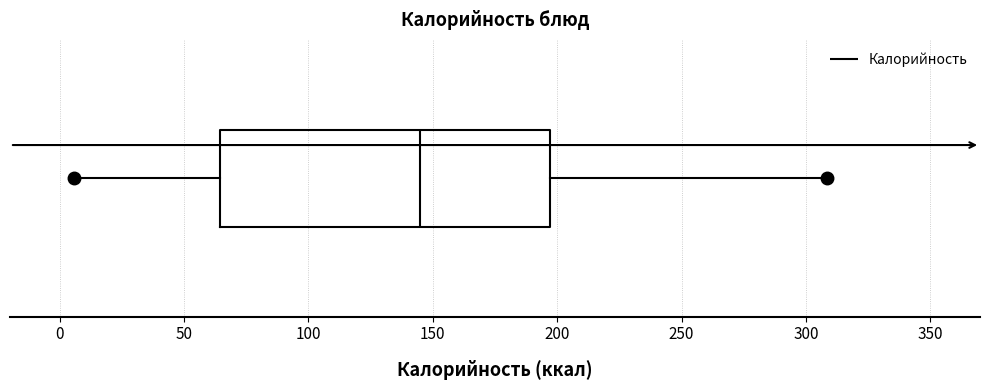

Where does the right whisker of the box end on the x-axis? The values are not printed on the chart, so give them approximately, as read against the axis.

310